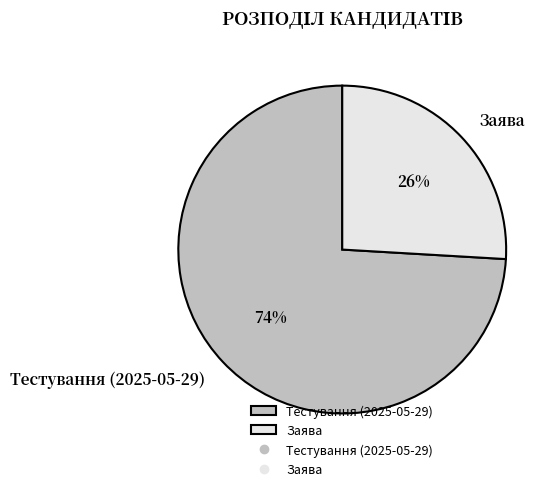

Is the sum of Заява and Тестування (2025-05-29) greater than half?

Yes